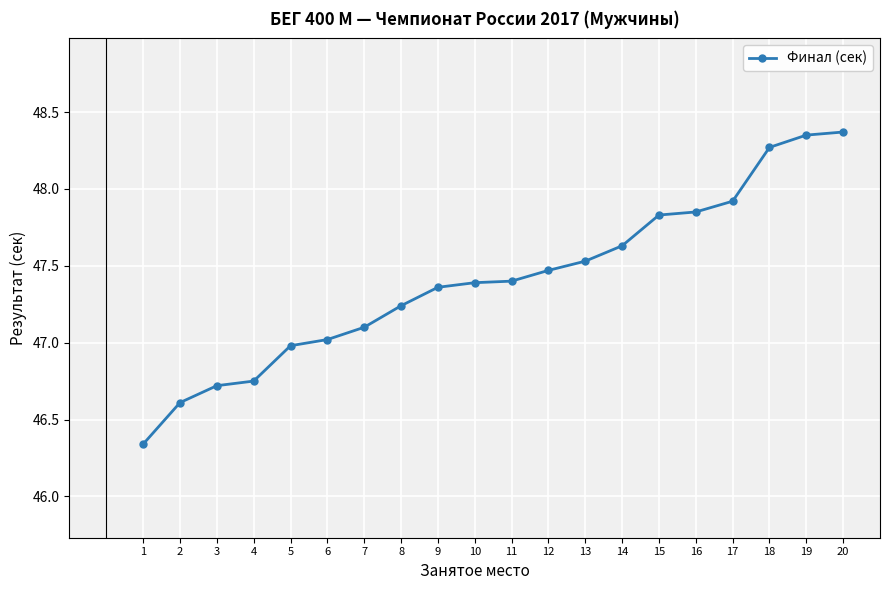

Which has a higher value, 2 or 4?

4